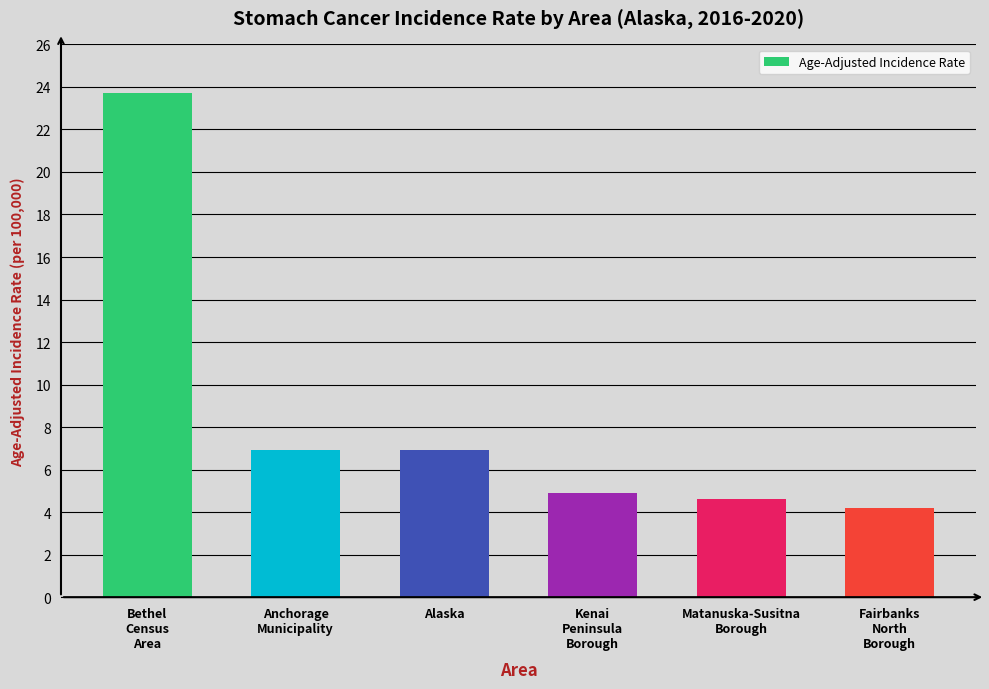

How many bars are there in total?

6